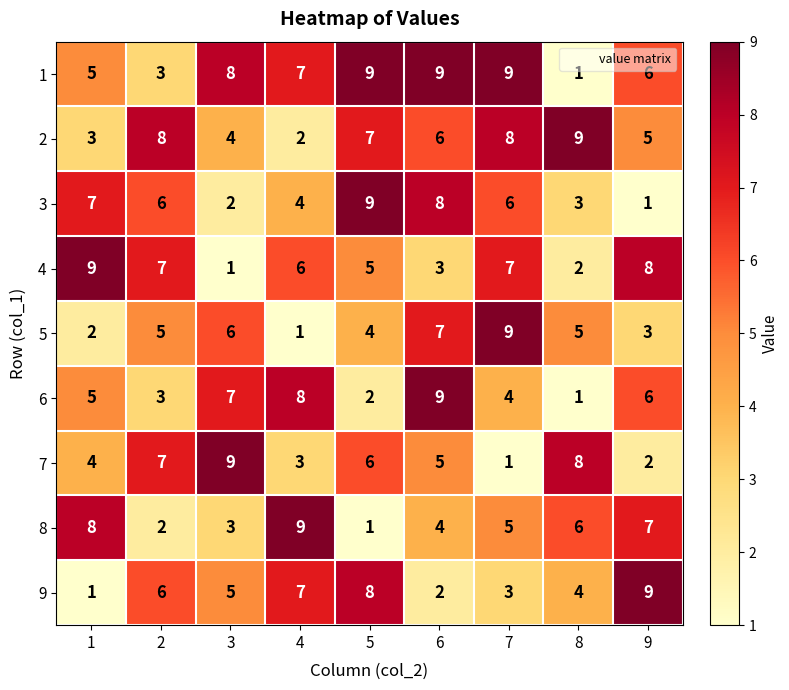

What is the total value across all series at 6?

53